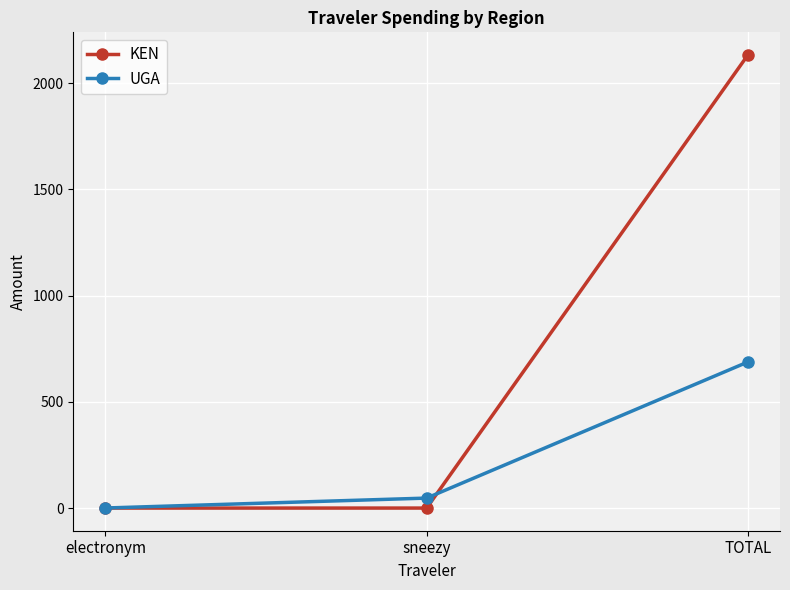

Between sneezy and TOTAL, which series saw the biggest shift?

KEN